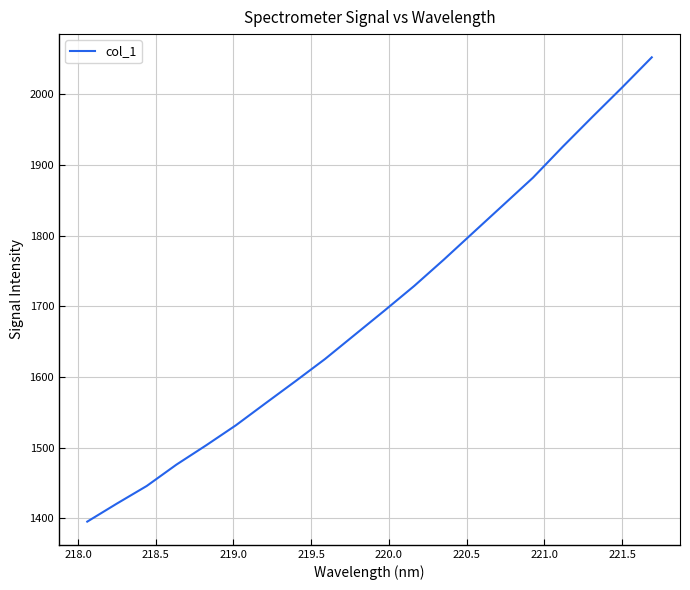

What is the maximum value shown in the chart?

2052.0